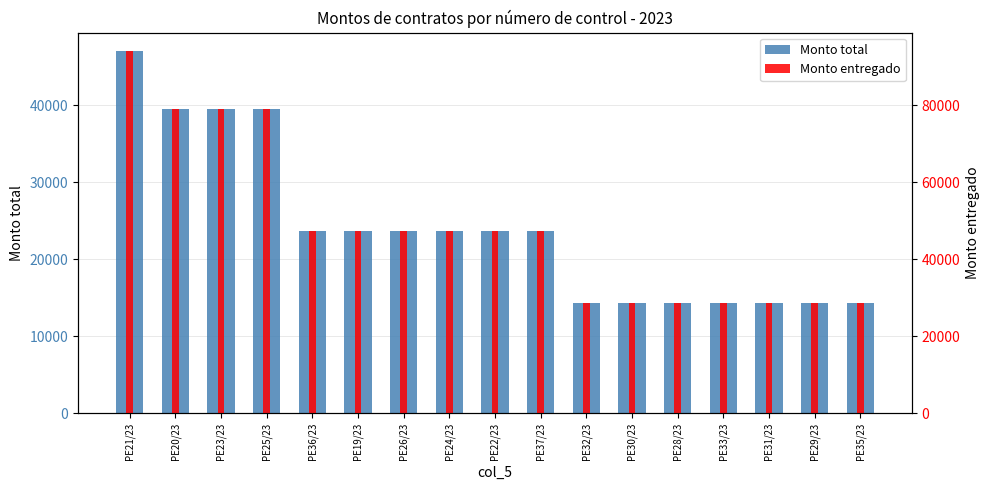

How many values in the Monto total series are below 23645?

7